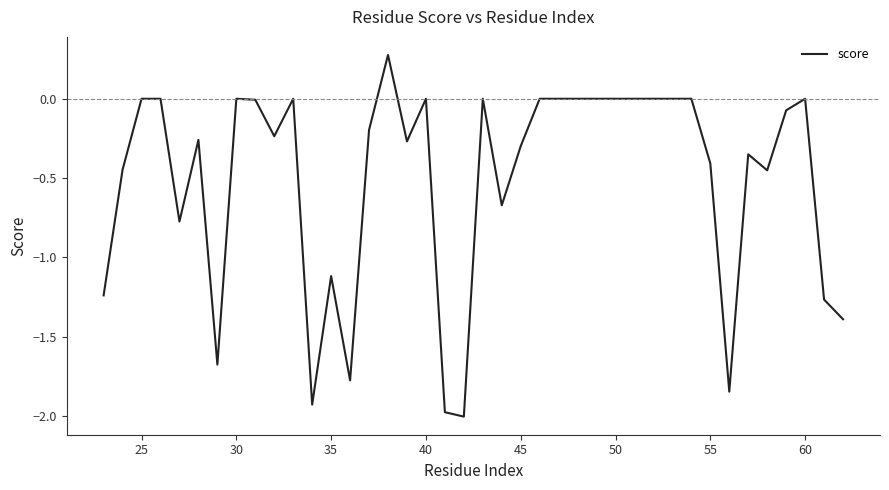

What is the difference between the second highest and minimum values?

2.0